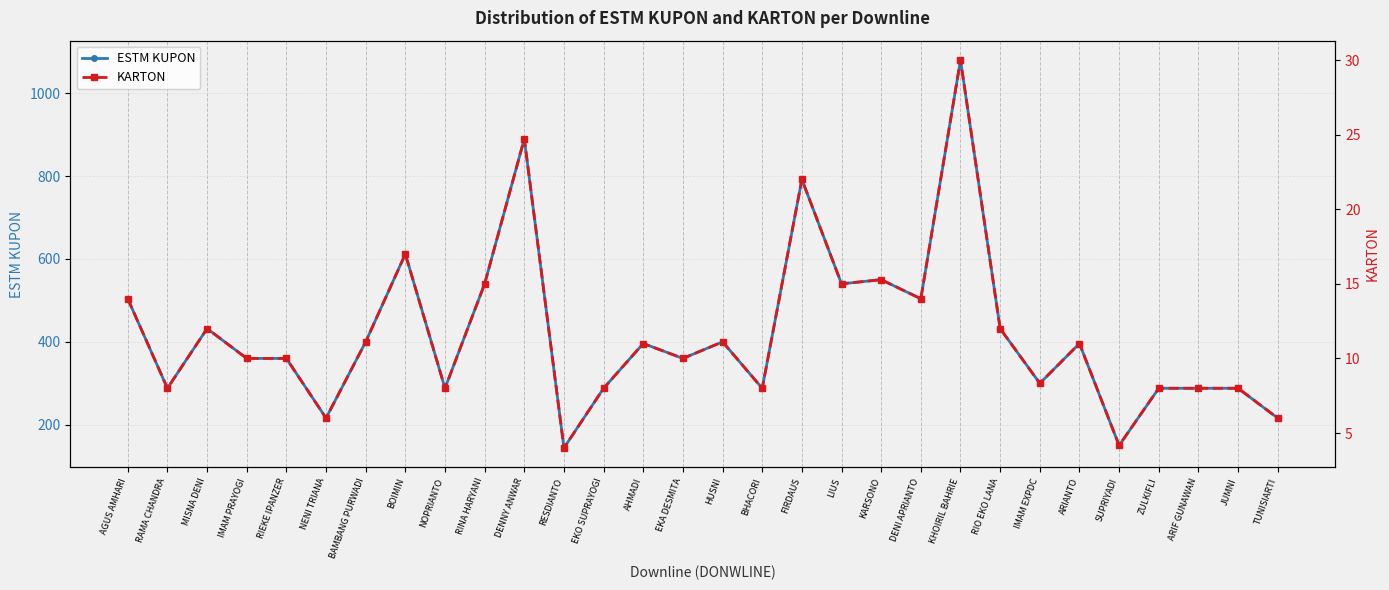

Reading left to right, what are all the values shown in this chart?

ESTM KUPON: 504.0	288.0	432.0	360.0	360.0	216.0	400.0	612.0	288.0	540.0	890.0	144.0	288.0	396.0	360.0	400.0	288.0	792.0	540.0	550.0	504.0	1080.0	432.0	300.0	396.0	150.0	288.0	288.0	288.0	216.0
KARTON: 14.0	8.0	12.0	10.0	10.0	6.0	11.1	17.0	8.0	15.0	24.7	4.0	8.0	11.0	10.0	11.1	8.0	22.0	15.0	15.3	14.0	30.0	12.0	8.3	11.0	4.2	8.0	8.0	8.0	6.0